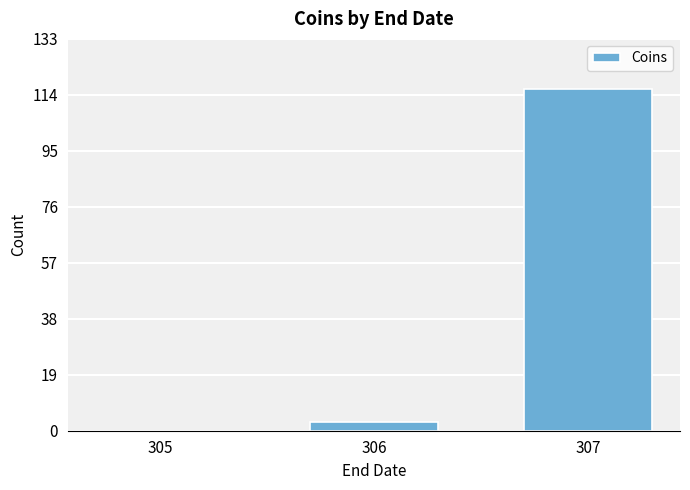

Reading left to right, list all the values displayed in this chart.

305=0	306=3	307=116